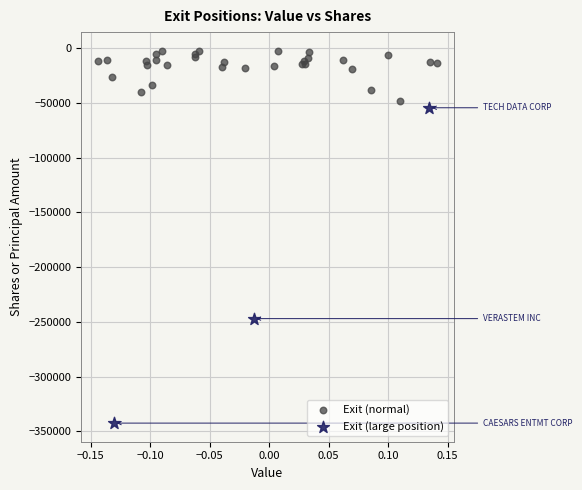

Which series reaches the maximum Y coordinate?

Exit (normal)